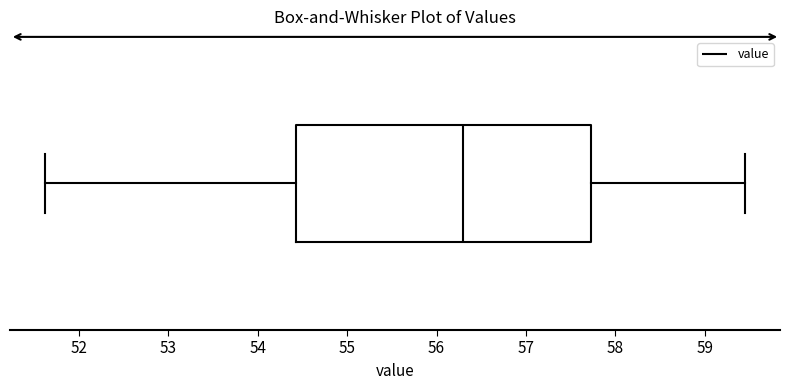

Transcribe this box plot: give where the median line is, the range the box spans, and where the two whiskers end, as read against the x-axis. The values are not printed on the chart, so give them approximately, as read against the axis.

median 56.3, box 54.4 to 57.7, whiskers 51.6 to 59.5